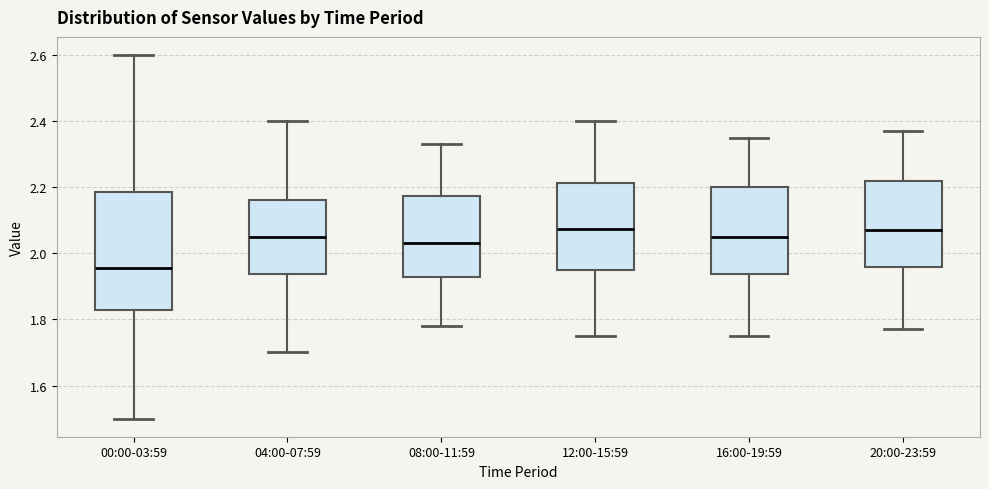

Where is the upper edge of the box for 12:00-15:59 on the y-axis? The values are not printed on the chart, so give them approximately, as read against the axis.

2.22